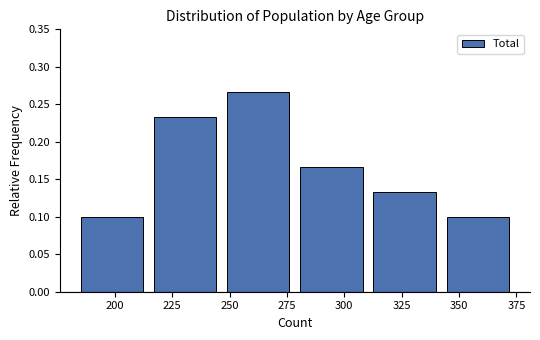

Reading left to right, list every bar in this chart as the range it spans on the x-axis followed by its height. Neither the bar edges nor the heights are printed on the chart, so give them approximately, as read against the axes.

185 to 215: 0.100
215 to 245: 0.235
245 to 280: 0.265
280 to 310: 0.165
310 to 340: 0.135
340 to 375: 0.100